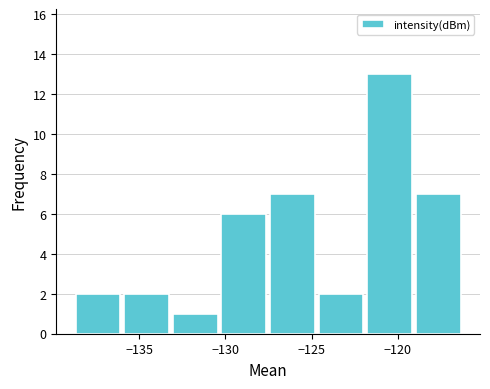

Which range on the x-axis has the tallest bar?

-122.0 to -119.0